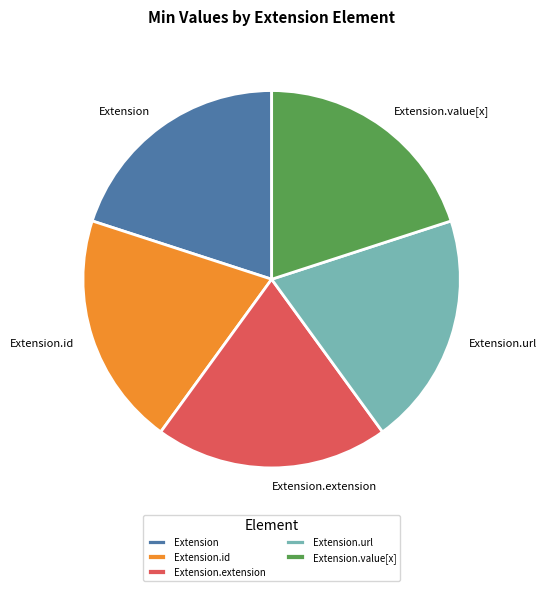

Does Extension.extension account for over 50% of the chart?

No